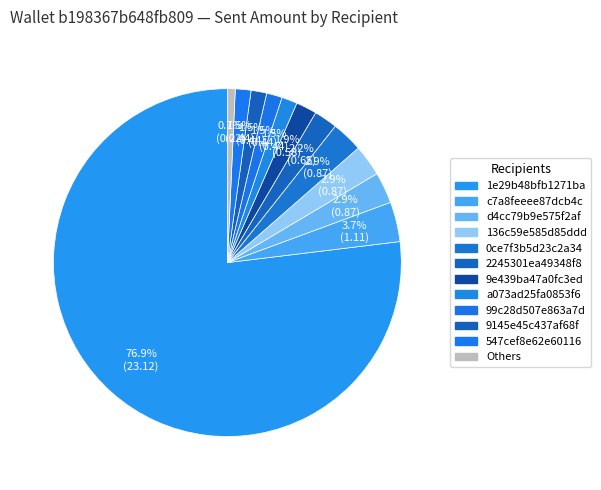

How many slices are in this pie chart?

12